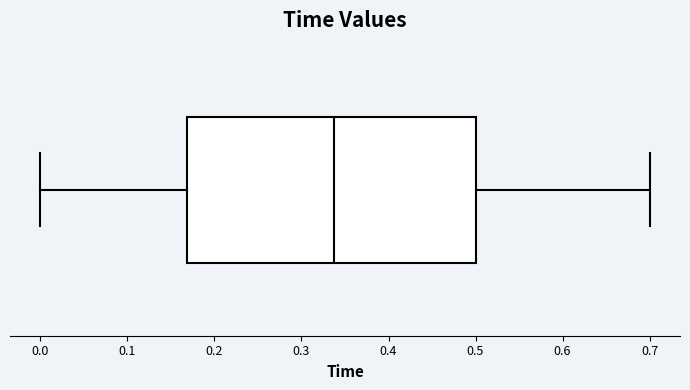

Transcribe this box plot: give where the median line is, the range the box spans, and where the two whiskers end, as read against the x-axis. The values are not printed on the chart, so give them approximately, as read against the axis.

median 0.34, box 0.17 to 0.50, whiskers 0.00 to 0.70